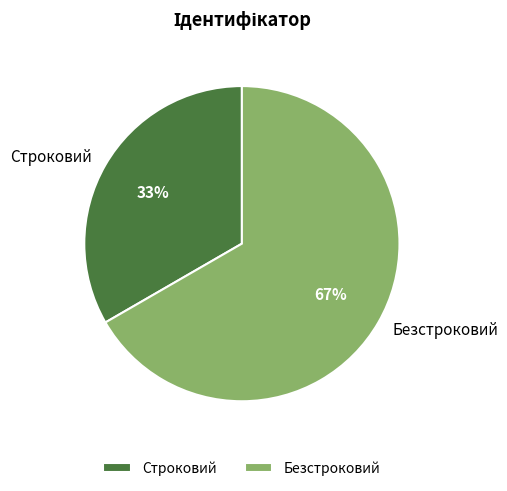

Between Строковий and Безстроковий, which is larger?

Безстроковий